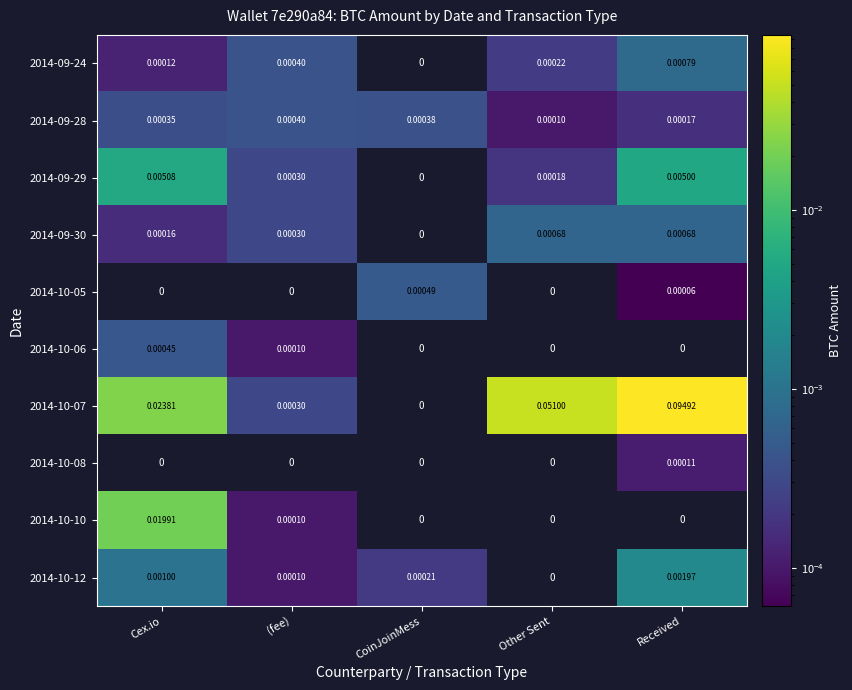

How many distinct data groups are displayed?

10